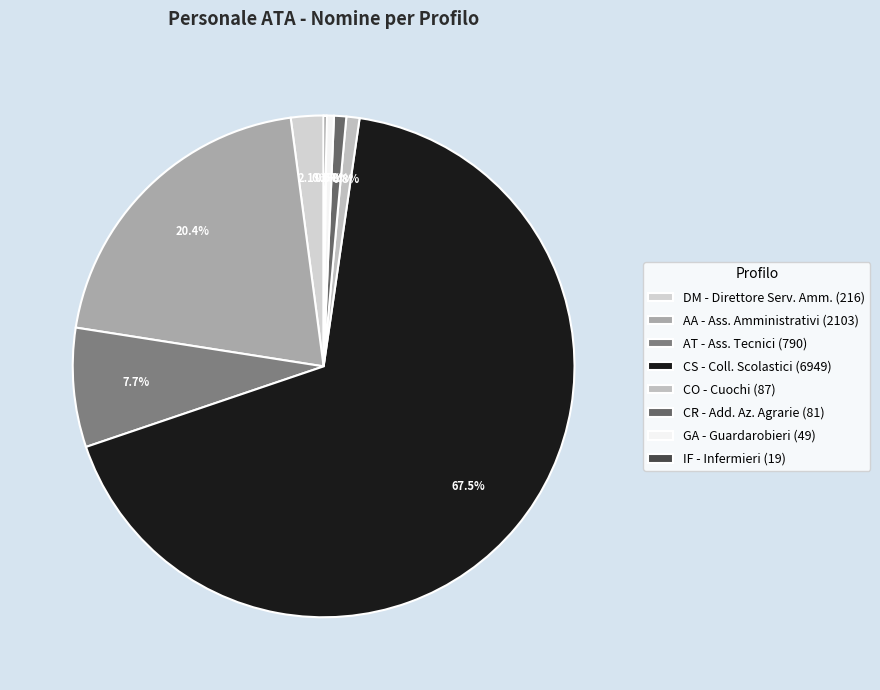

How many slices are in this pie chart?

8